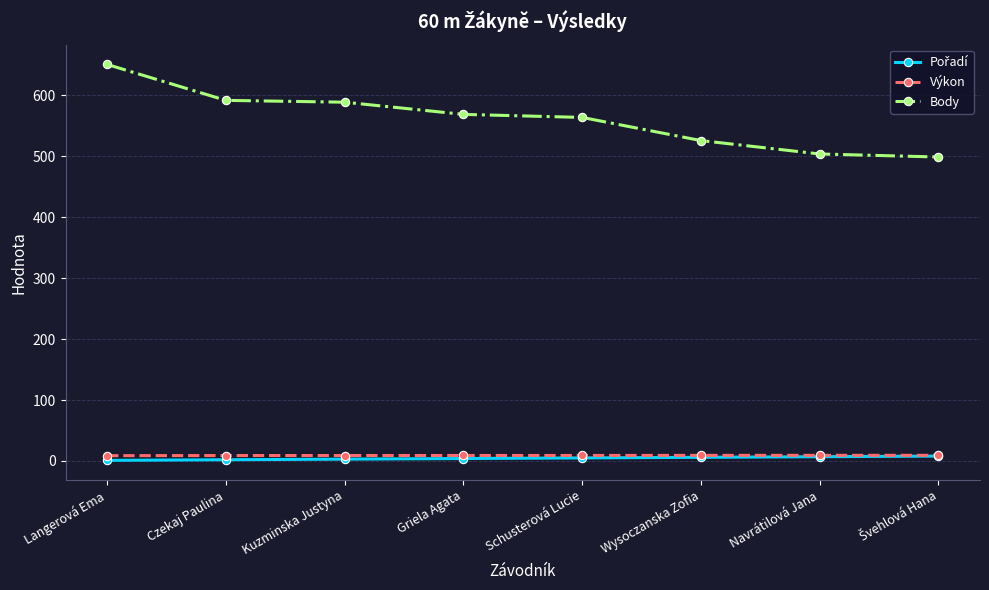

What is the label of the 7th point from the right?

Czekaj Paulina